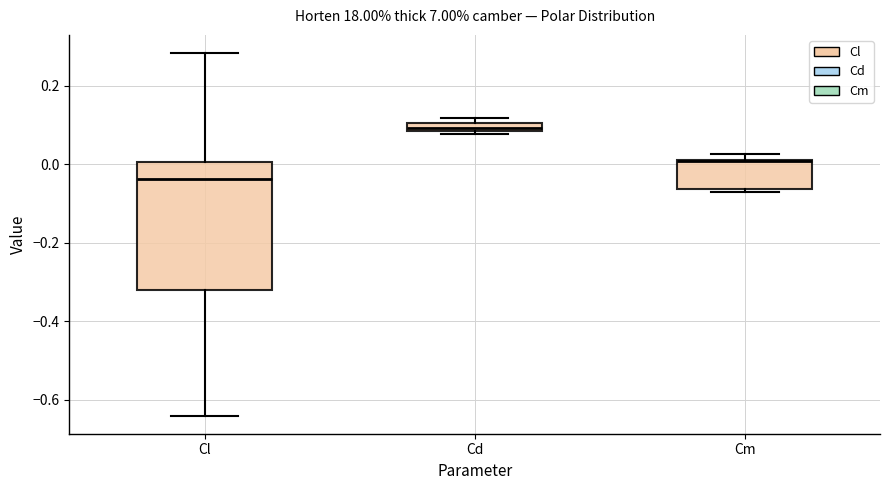

Which box is the tallest, from its lower edge to its upper edge?

Cl